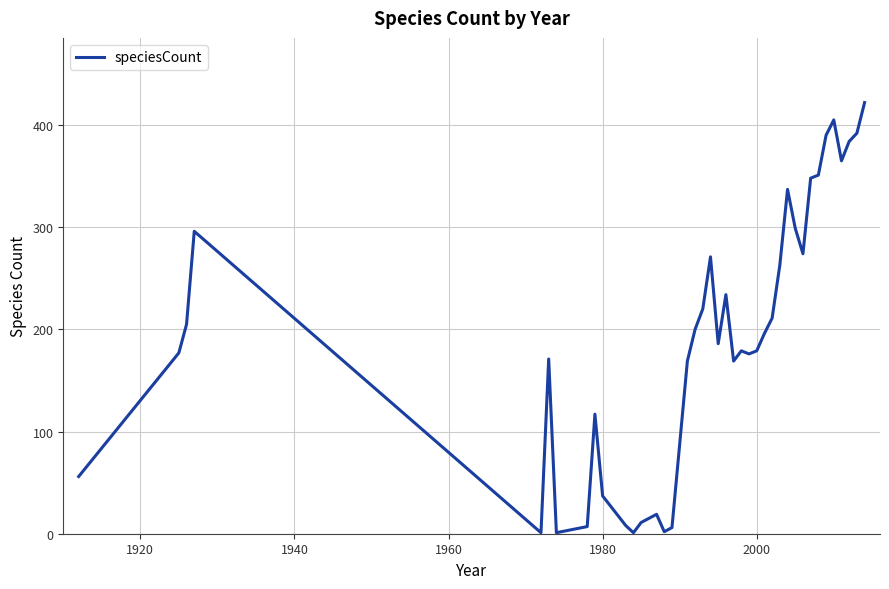

What is the difference between the maximum and minimum values?

421